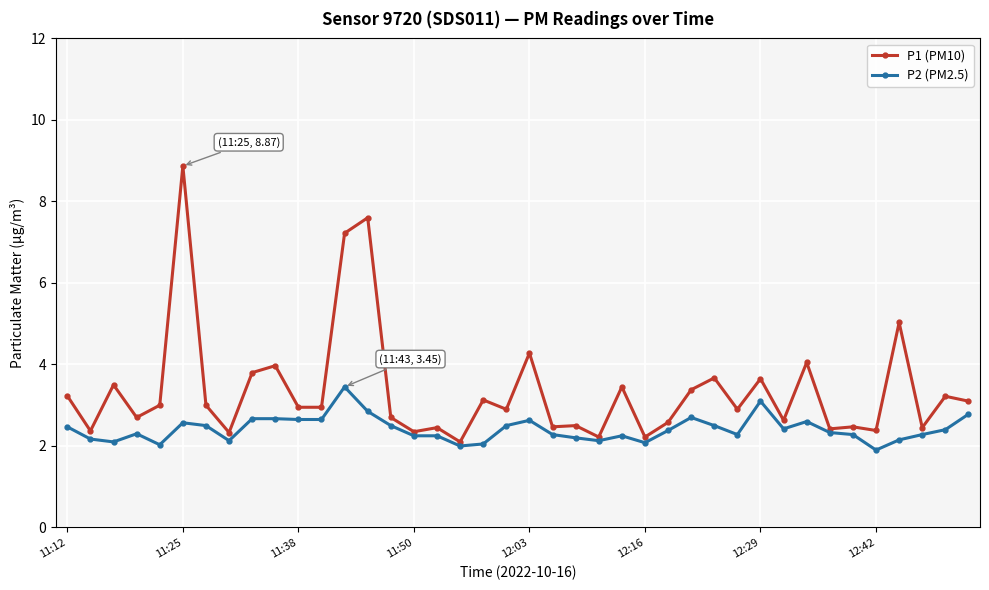

List the series in order of their overall mean, lowest first.

P2 (PM2.5), P1 (PM10)